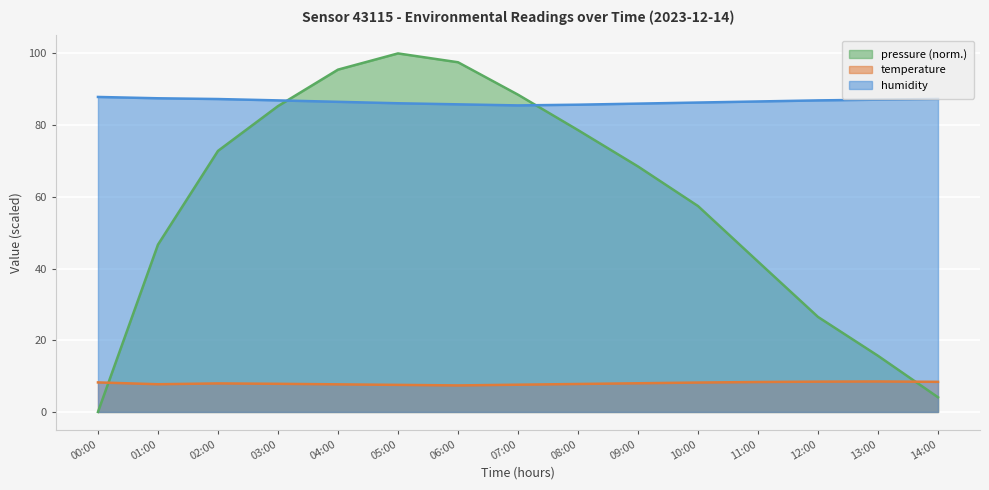

At which category is the sum across all series the highest?

05:00